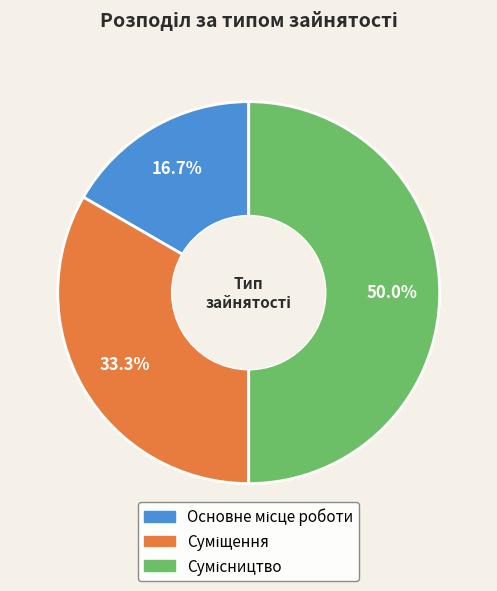

What is the smallest slice in the pie chart?

Основне місце роботи